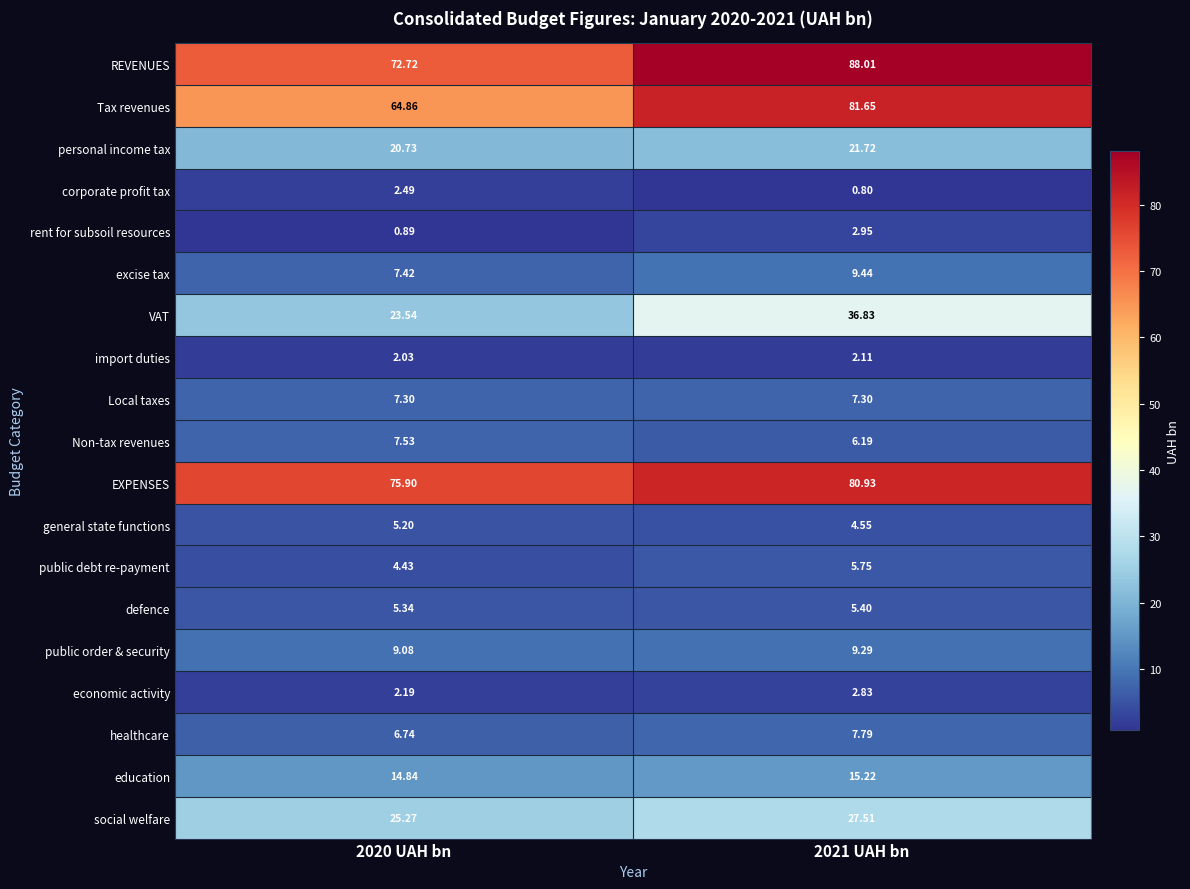

Between 2020 UAH bn and 2021 UAH bn, which series saw the biggest shift?

Tax revenues